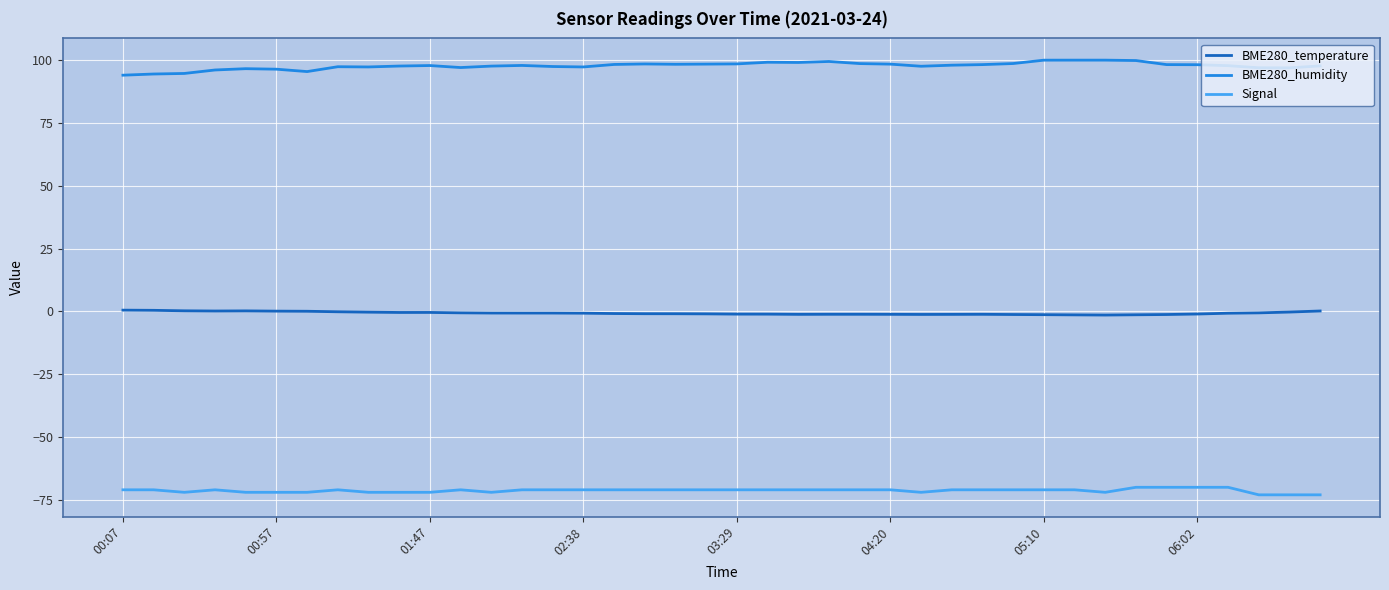

What is the minimum value shown in the chart?

-73.0